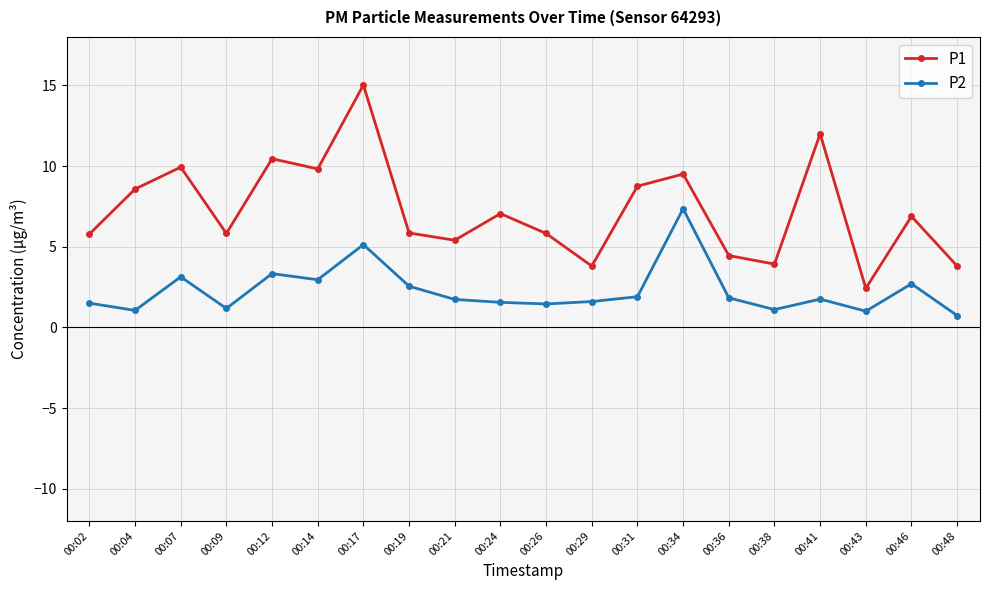

At which label does P2 reach its peak?

00:34